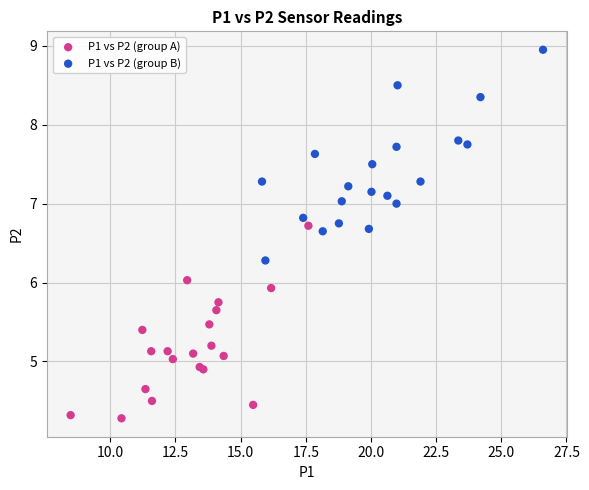

What are all the series names shown in the legend?

P1 vs P2 (group A), P1 vs P2 (group B)